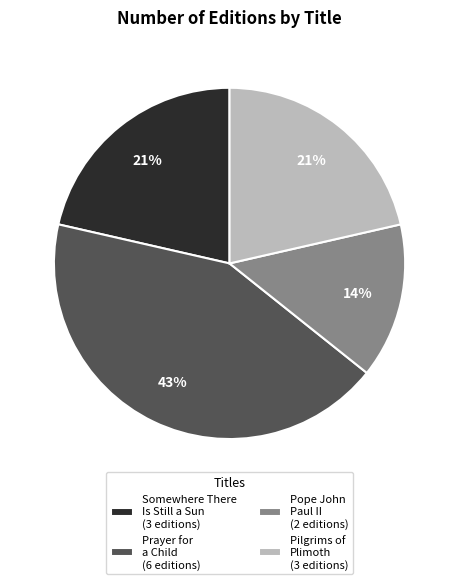

Approximately how many times larger is the value at Pilgrims of Plimoth compared to Prayer for a Child?

0.5